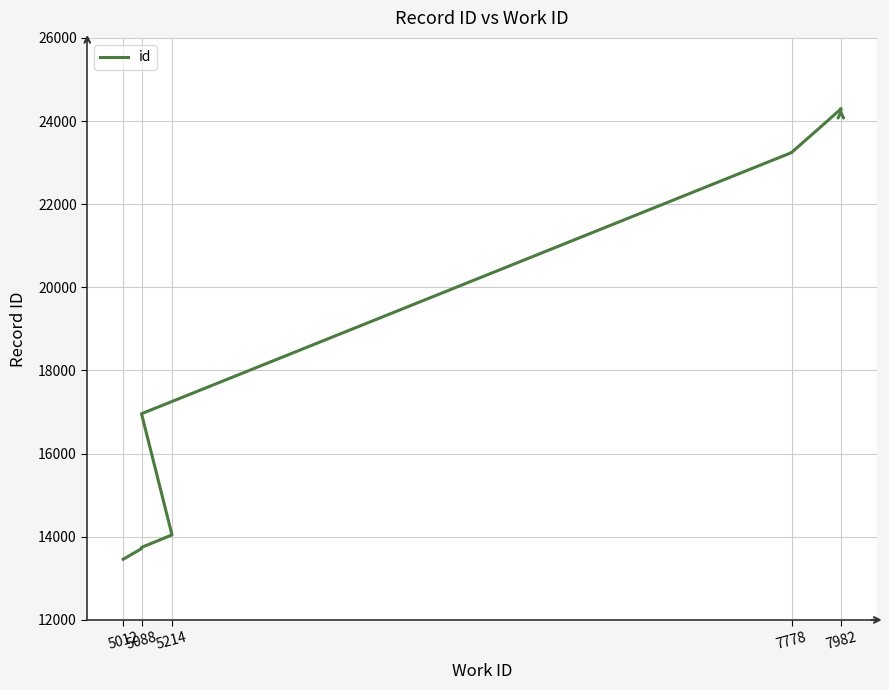

Reading right to left, list all the values displayed in this chart.

24288	24287	23242	23241	16960	14047	14045	13745	13715	13459